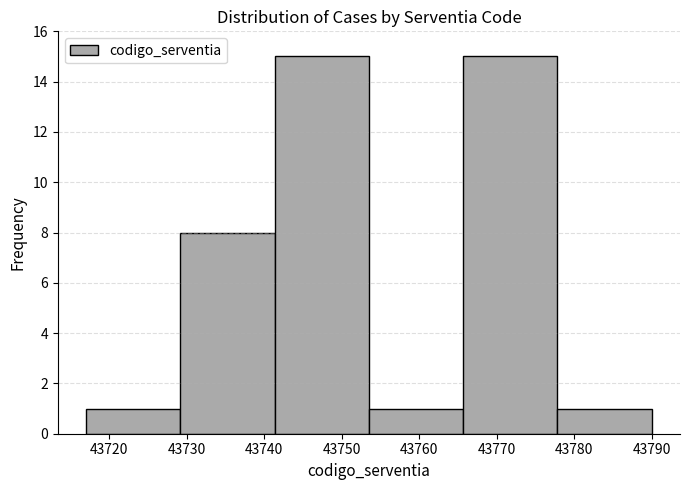

Reading left to right, list every bar in this chart as the range it spans on the x-axis followed by its height. Neither the bar edges nor the heights are printed on the chart, so give them approximately, as read against the axes.

43717 to 43729: 1
43729 to 43741: 8
43741 to 43754: 15
43754 to 43766: 1
43766 to 43778: 15
43778 to 43790: 1